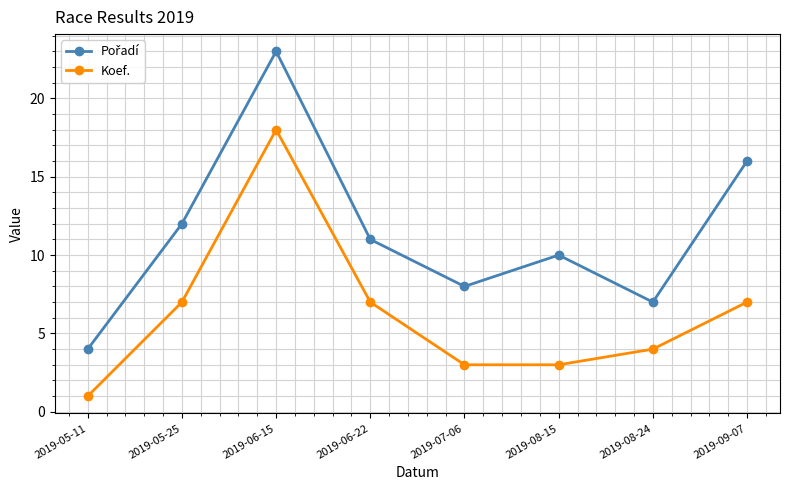

What is the sum of the Koef. values at 2019-06-15 and 2019-07-06?

21